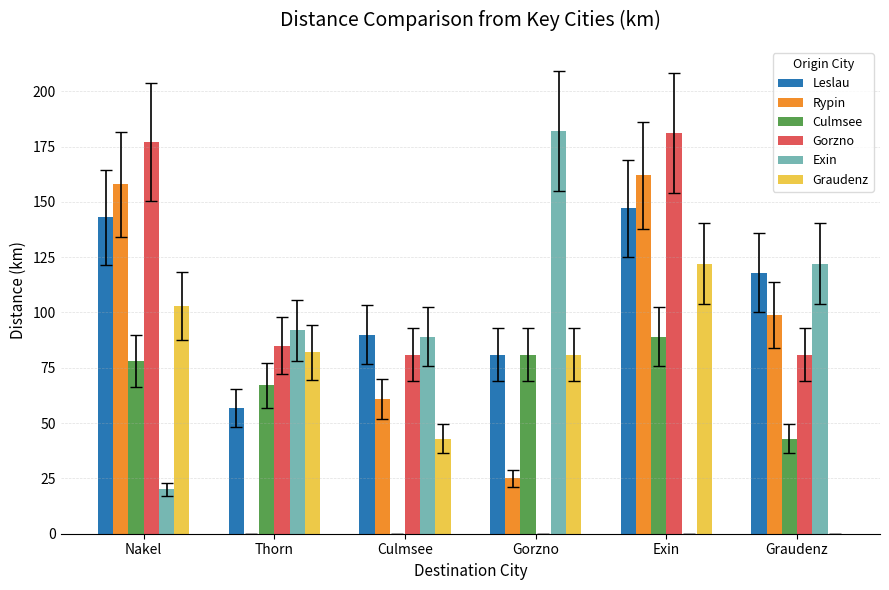

Is the value of Gorzno at Thorn greater than the value of Graudenz at Gorzno?

Yes